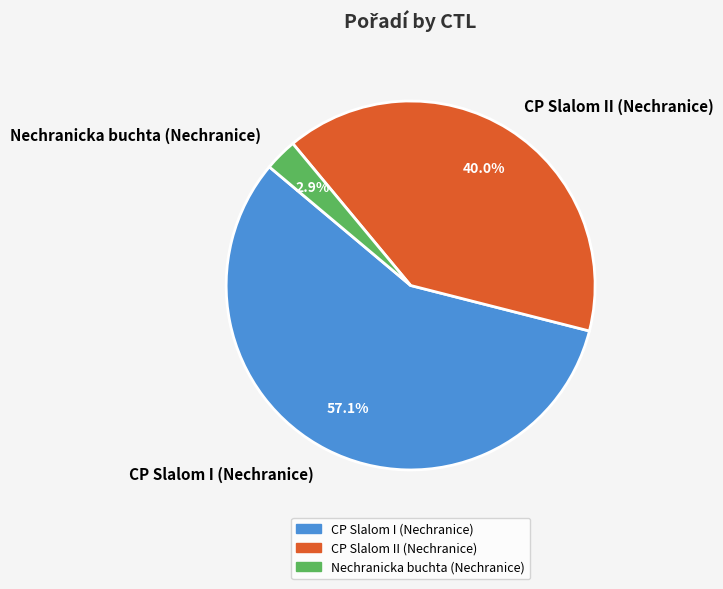

Between Nechranicka buchta (Nechranice) and CP Slalom II (Nechranice), which is larger?

CP Slalom II (Nechranice)